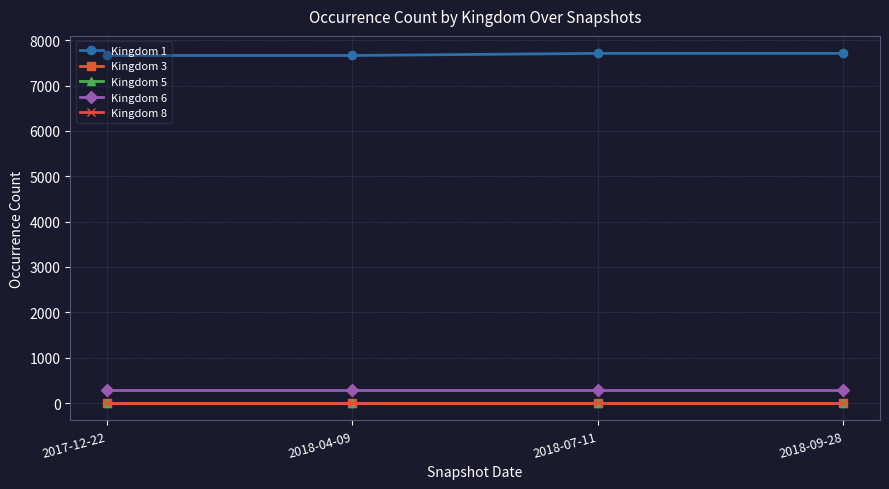

Which series has the widest spread of values?

Kingdom 1